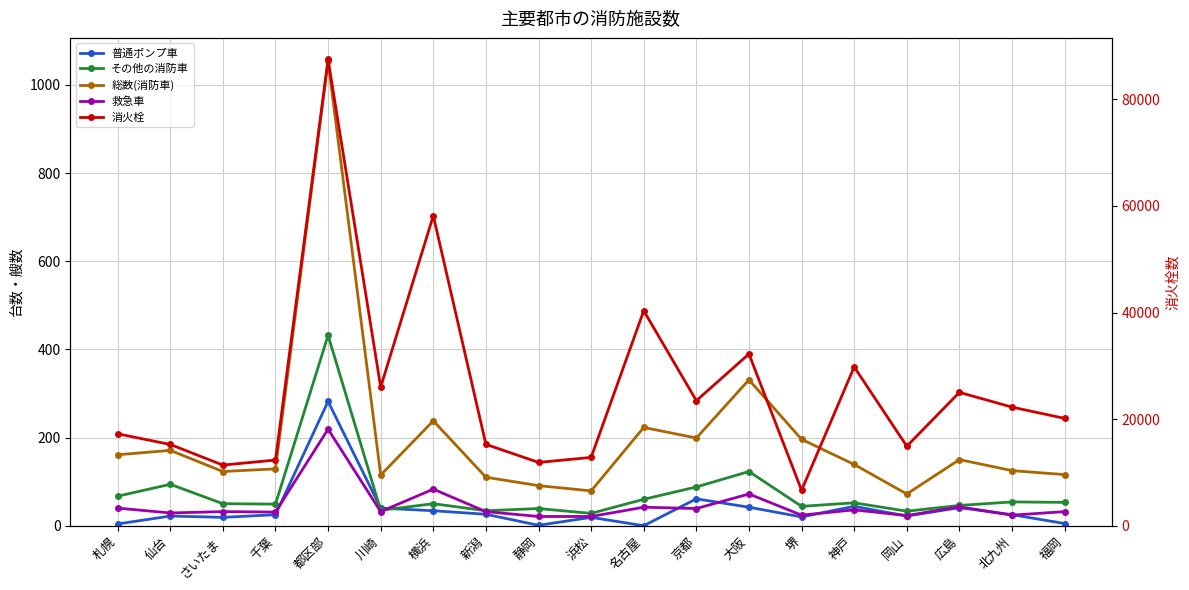

Where is the first local minimum for 普通ポンプ車?

さいたま